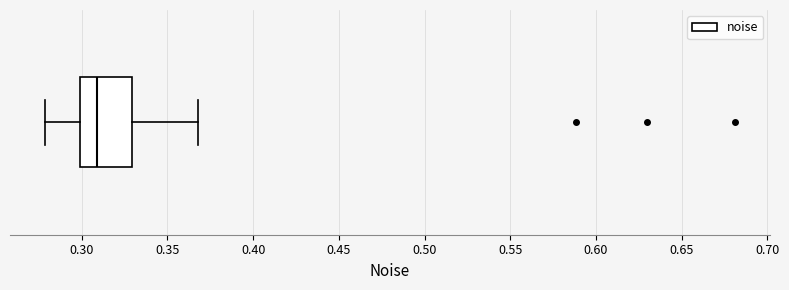

Where is the right edge of the box on the x-axis? The values are not printed on the chart, so give them approximately, as read against the axis.

0.33